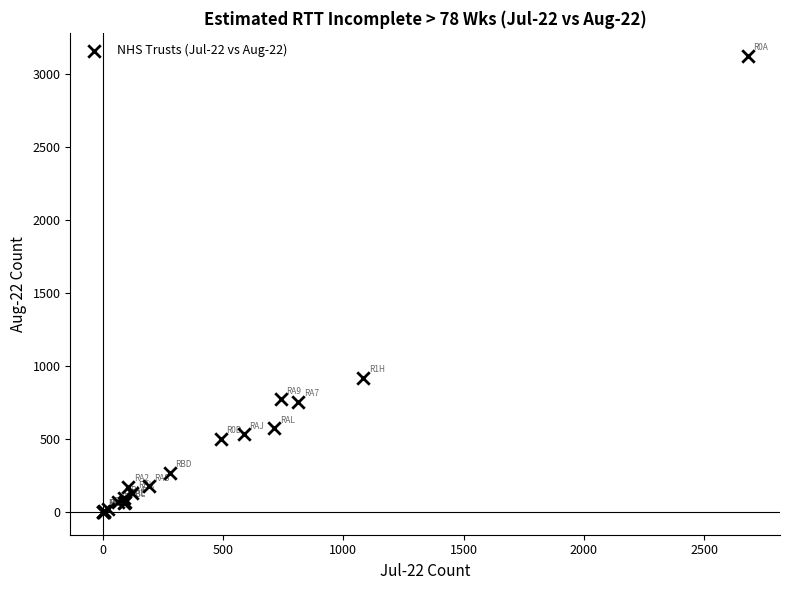

What Y value in the scatter plot is closest to 1564?

921